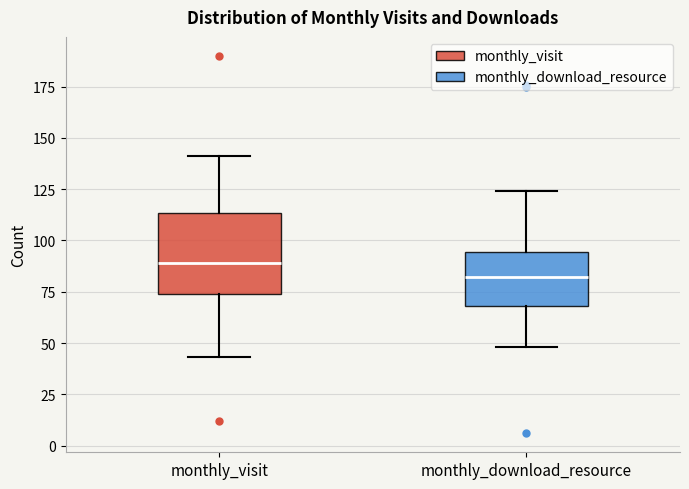

Where does the median line of the box for monthly_visit sit on the y-axis? The values are not printed on the chart, so give them approximately, as read against the axis.

90